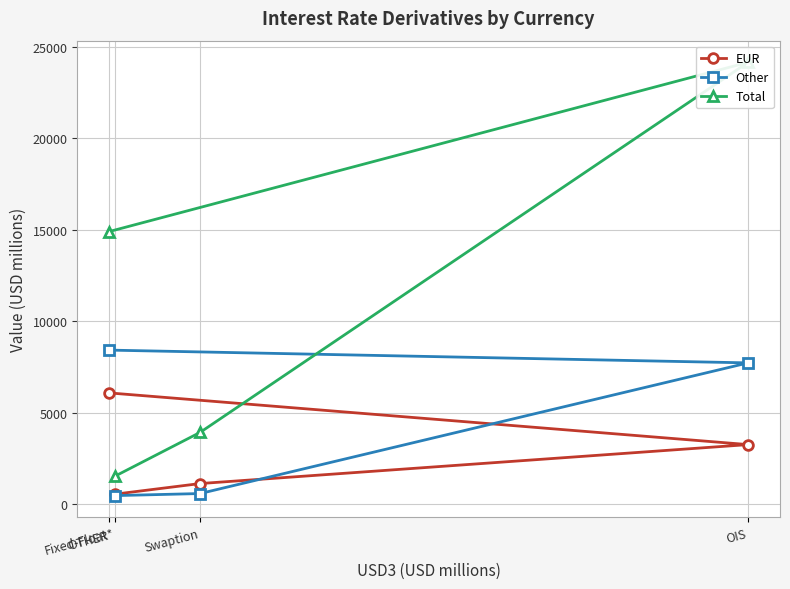

How many categories are shown in the chart?

4